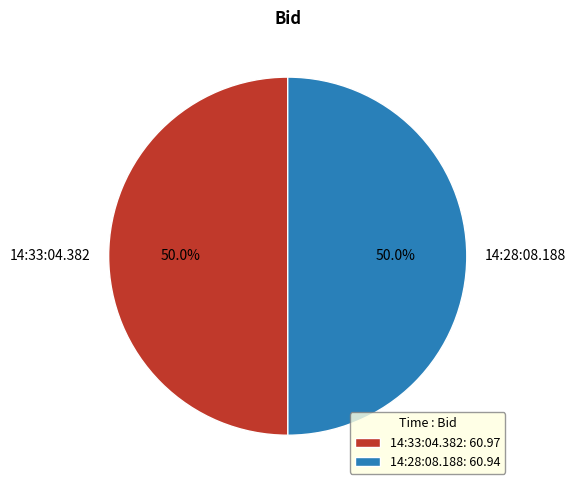

How much of the chart is everything except 14:33:04.382?

50.0%